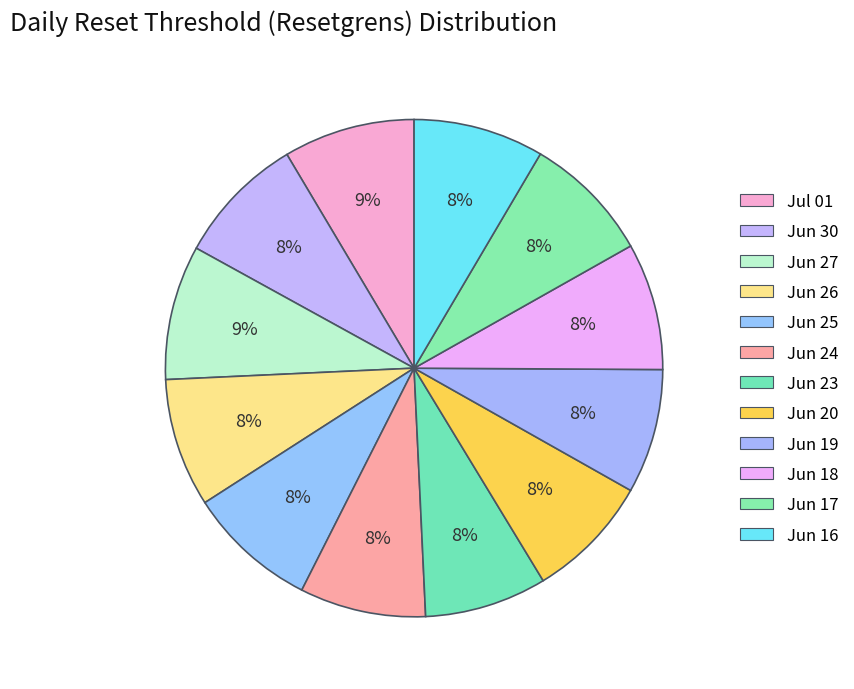

Which slice is the smallest?

2025-06-23